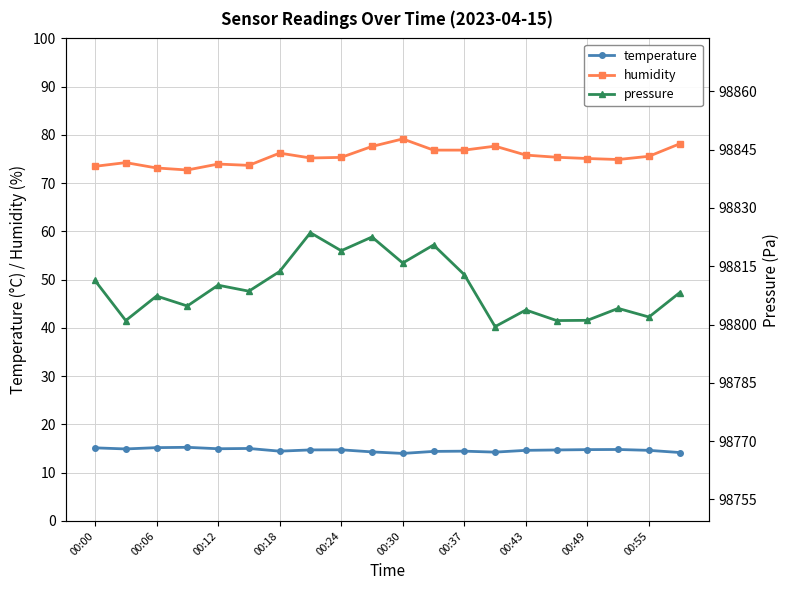

Does the chart display data point markers on the line(s)?

Yes